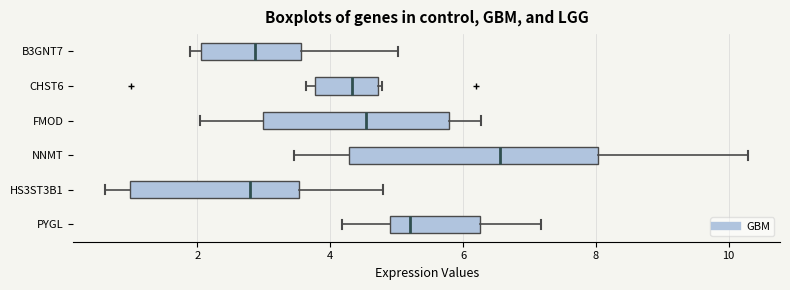

Where does the median line of the box for HS3ST3B1 sit on the x-axis? The values are not printed on the chart, so give them approximately, as read against the axis.

2.8